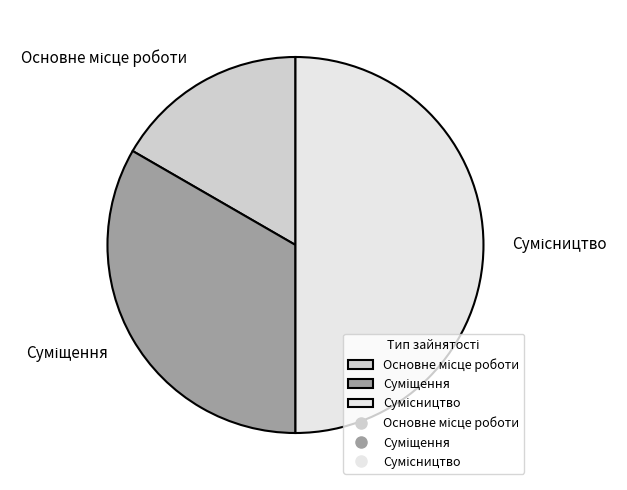

Which slice is the smallest?

Основне місце роботи